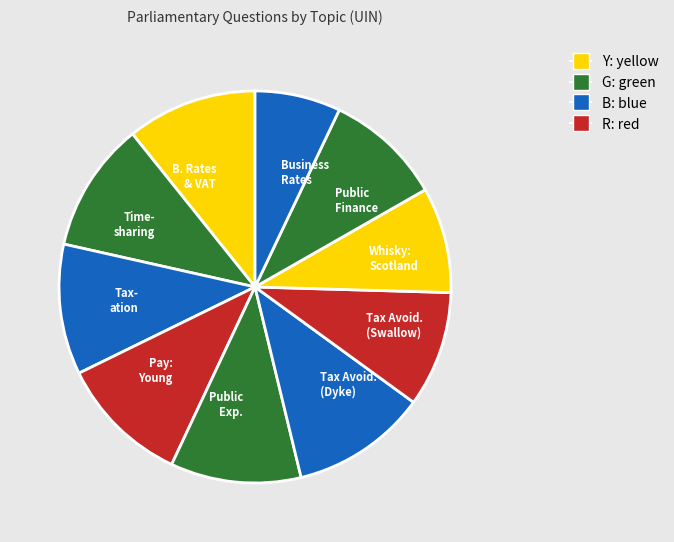

What is the smallest slice in the pie chart?

Business Rates